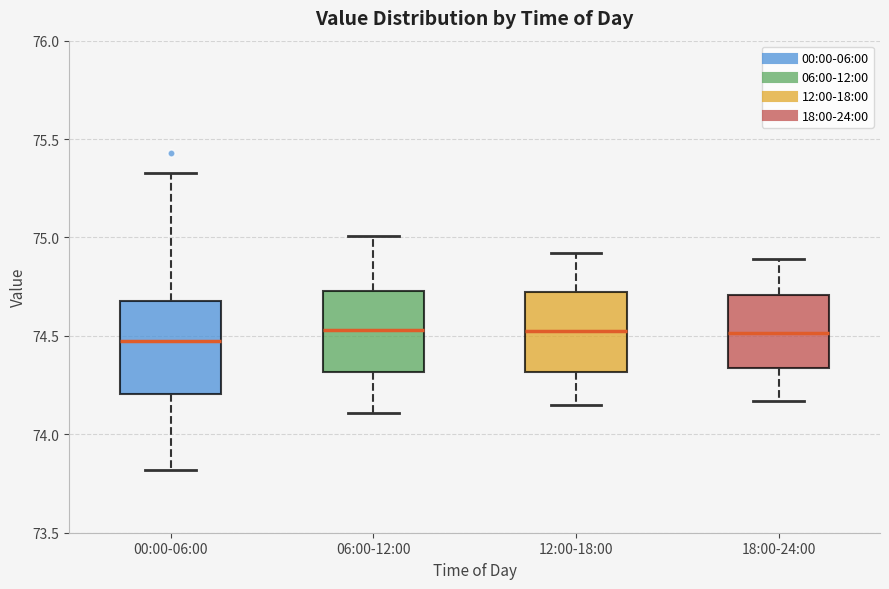

Reading left to right, read every box against the y-axis: the position of its median line, the range the box covers, and the ends of its whiskers. The values are not printed on the chart, so give them approximately, as read against the axis.

00:00-06:00: median 74.50, box 74.20 to 74.70, whiskers 73.80 to 75.35
06:00-12:00: median 74.55, box 74.30 to 74.75, whiskers 74.10 to 75.00
12:00-18:00: median 74.55, box 74.30 to 74.75, whiskers 74.15 to 74.90
18:00-24:00: median 74.50, box 74.35 to 74.70, whiskers 74.15 to 74.90